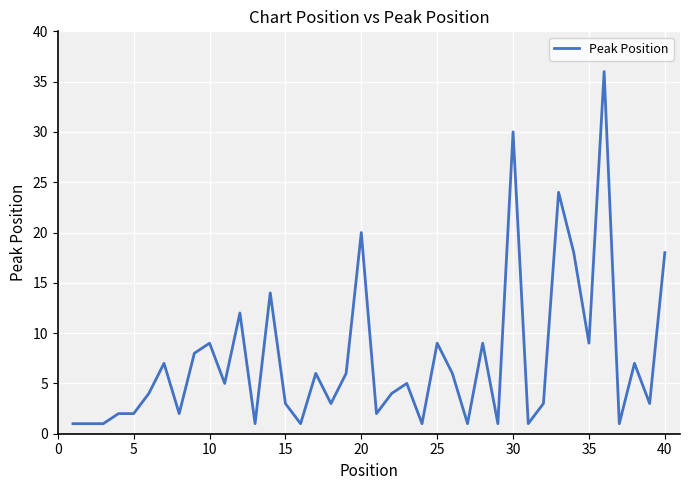

What is the greatest value displayed?

36